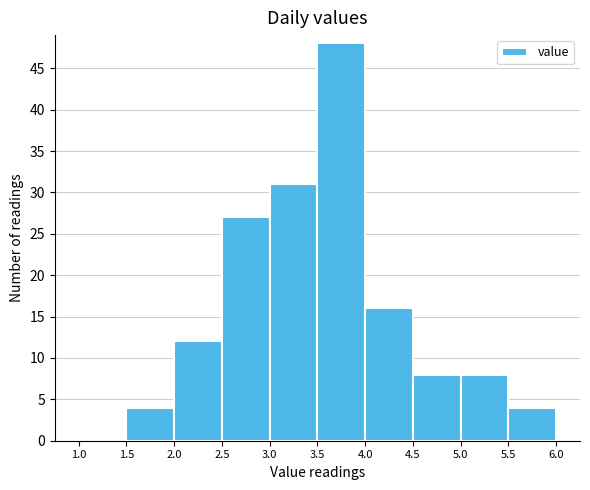

Reading left to right, transcribe this chart: for each bar, give the range it covers on the x-axis and its height. The values are not printed on the chart, so give them approximately, as read against the axis.

1.0 to 1.5: 0
1.5 to 2.0: 4
2.0 to 2.5: 12
2.5 to 3.0: 27
3.0 to 3.5: 31
3.5 to 4.0: 48
4.0 to 4.5: 16
4.5 to 5.0: 8
5.0 to 5.5: 8
5.5 to 6.0: 4